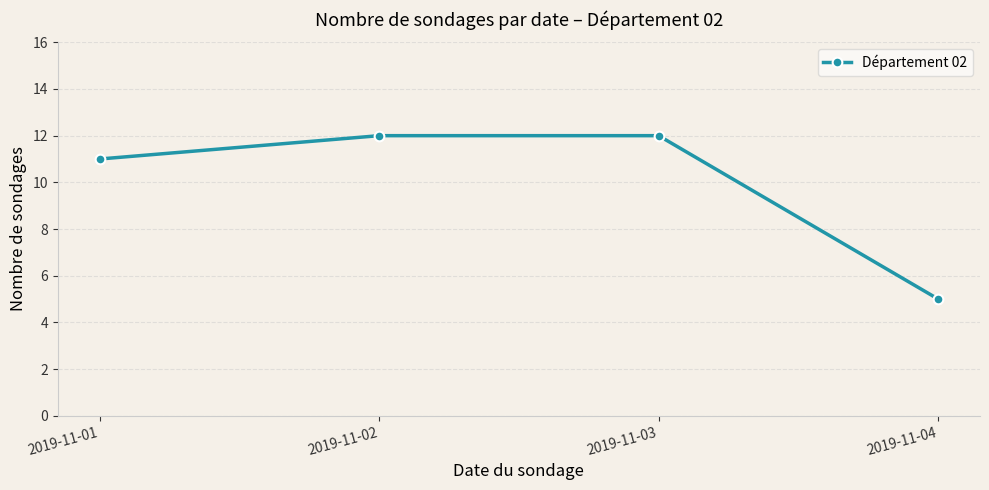

Does the chart display data point markers on the line(s)?

Yes